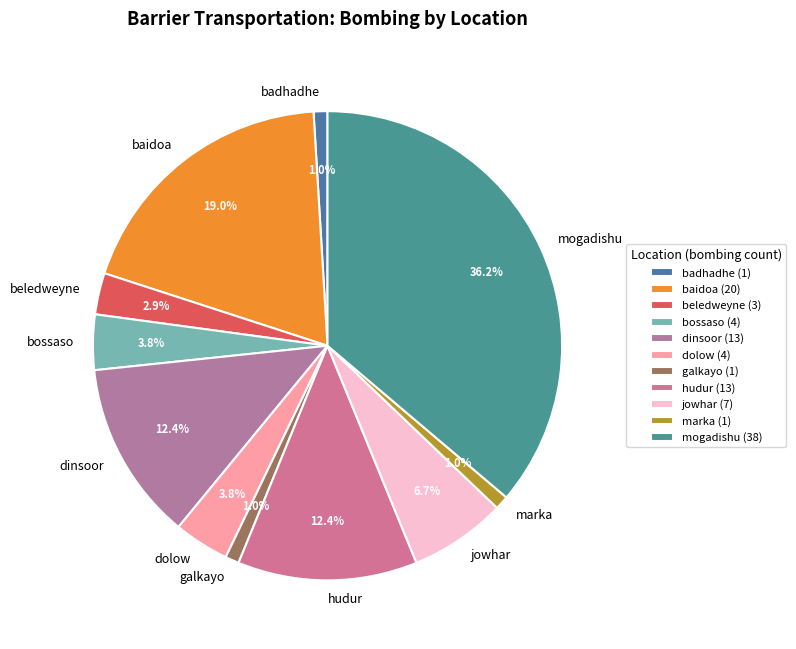

How many segments does this pie chart have?

11